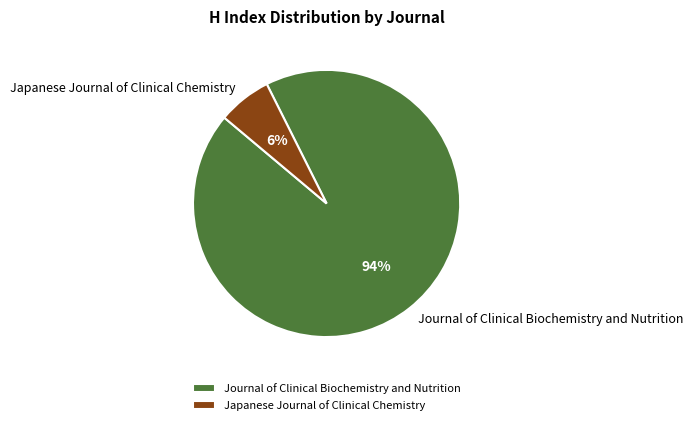

The Journal of Clinical Biochemistry and Nutrition slice represents 94% of the pie. True or false?

True